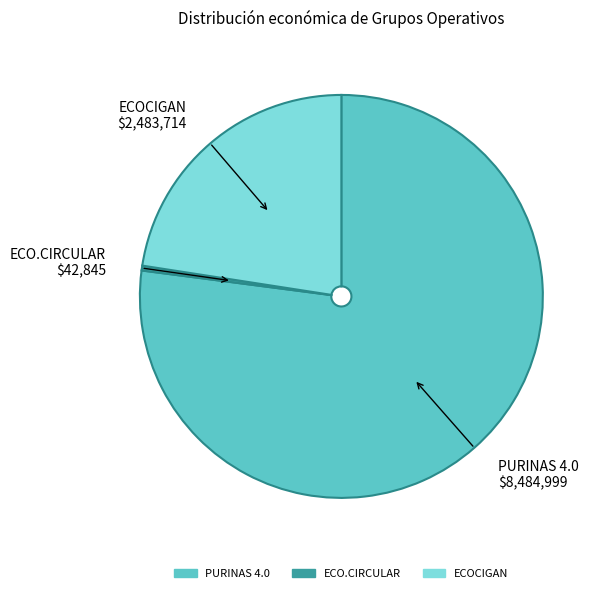

Do PURINAS 4.0 and ECOCIGAN together represent more than half of the pie?

Yes